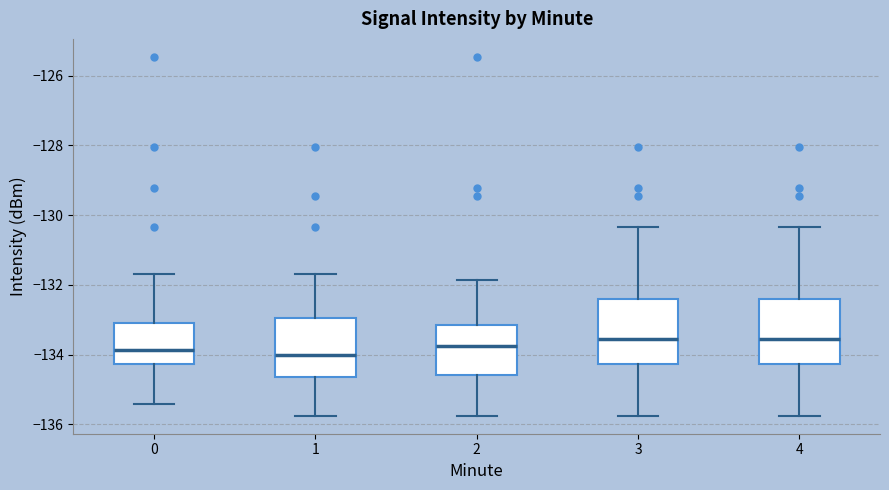

Reading left to right, read every box against the y-axis: the position of its median line, the range the box covers, and the ends of its whiskers. The values are not printed on the chart, so give them approximately, as read against the axis.

0: median -133.8, box -134.2 to -133.0, whiskers -135.4 to -131.6
1: median -134.0, box -134.6 to -133.0, whiskers -135.8 to -131.6
2: median -133.8, box -134.6 to -133.2, whiskers -135.8 to -131.8
3: median -133.6, box -134.2 to -132.4, whiskers -135.8 to -130.4
4: median -133.6, box -134.2 to -132.4, whiskers -135.8 to -130.4